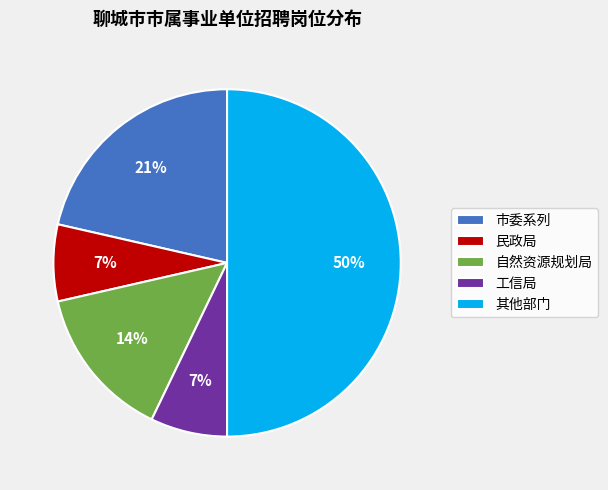

Combined, do 市委系列 and 自然资源规划局 account for over 50%?

No